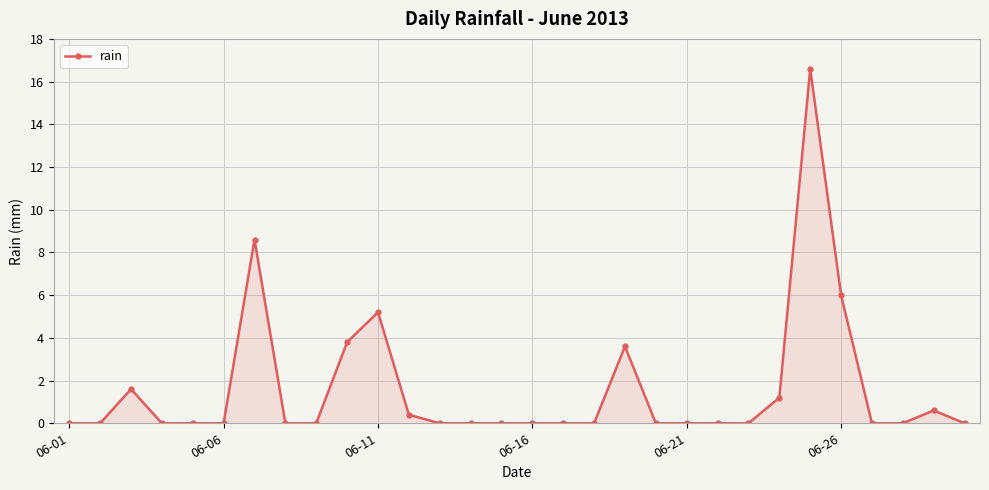

What is the difference between the maximum and minimum values?

16.6